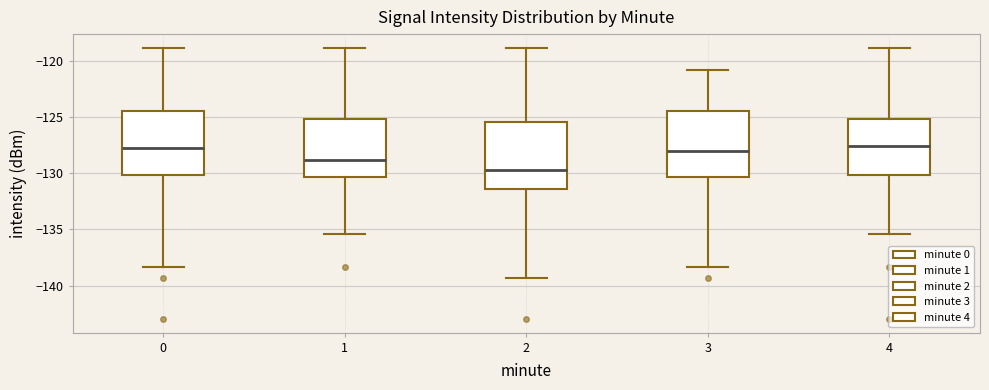

Reading left to right, read every box against the y-axis: the position of its median line, the range the box covers, and the ends of its whiskers. The values are not printed on the chart, so give them approximately, as read against the axis.

0: median -128.0, box -130.0 to -124.5, whiskers -138.5 to -119.0
1: median -129.0, box -130.5 to -125.0, whiskers -135.5 to -119.0
2: median -129.5, box -131.5 to -125.5, whiskers -139.5 to -119.0
3: median -128.0, box -130.5 to -124.5, whiskers -138.5 to -121.0
4: median -127.5, box -130.0 to -125.0, whiskers -135.5 to -119.0